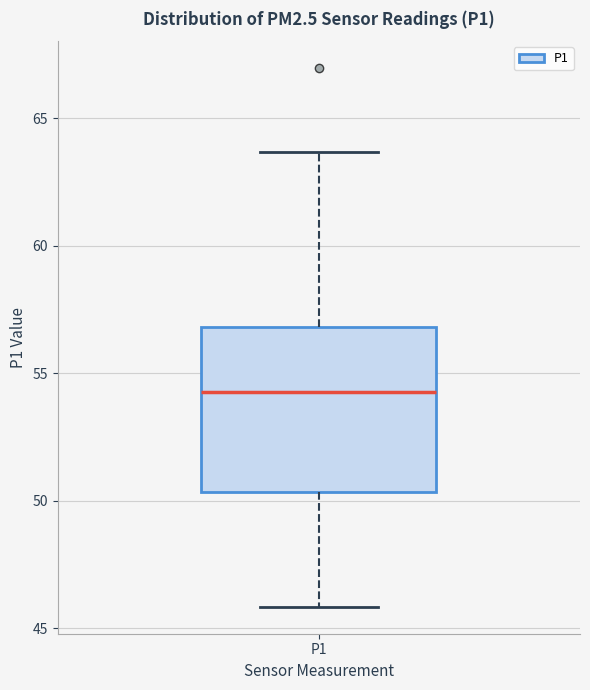

Transcribe this box plot: give where the median line is, the range the box spans, and where the two whiskers end, as read against the y-axis. The values are not printed on the chart, so give them approximately, as read against the axis.

median 54.5, box 50.5 to 57.0, whiskers 46.0 to 63.5